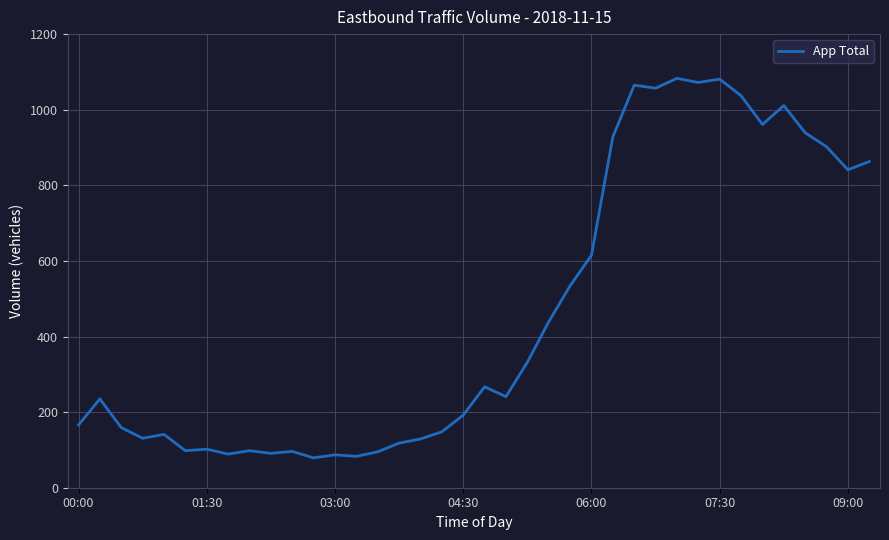

Is this an area chart (filled region under the line)?

No